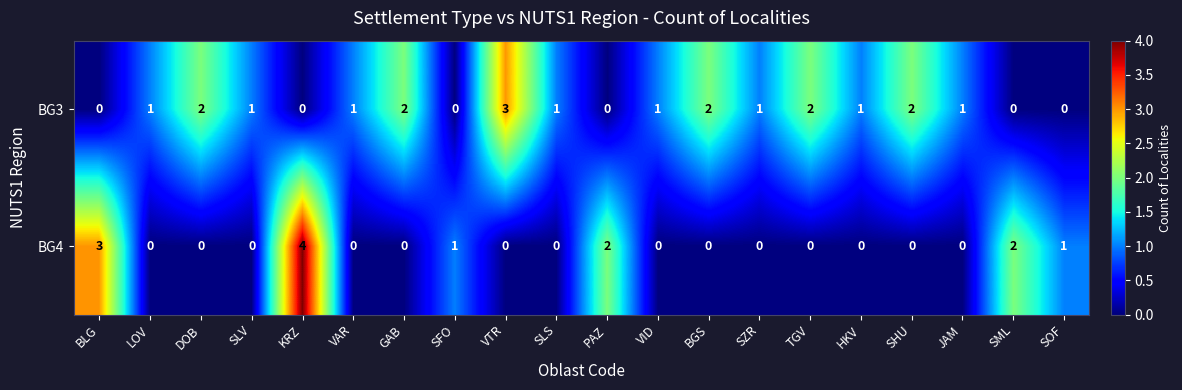

Rank the series at DOB from lowest to highest value.

BG4, BG3